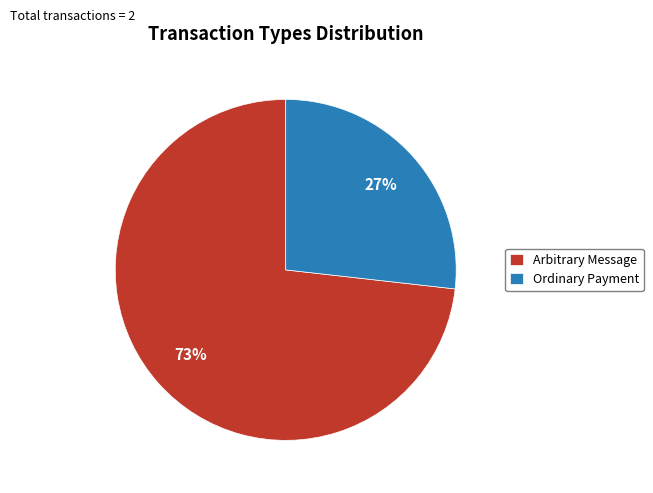

What is the smallest slice in the pie chart?

Ordinary Payment